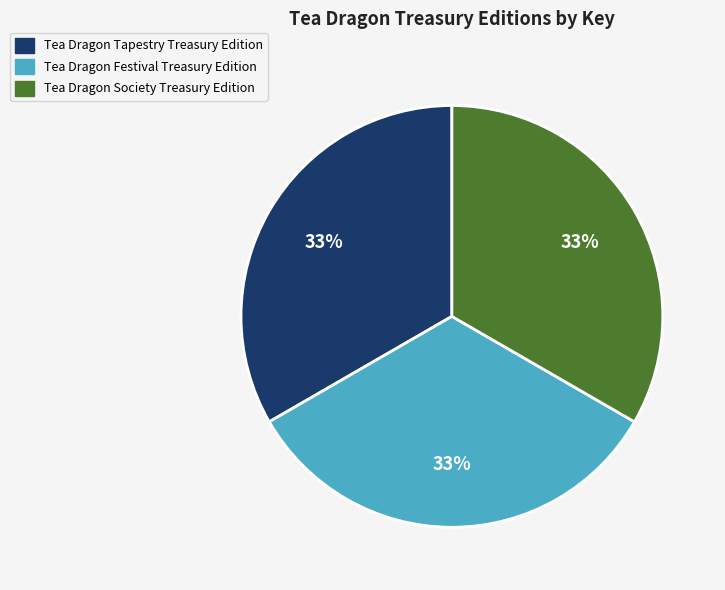

Combined, do Tea Dragon Tapestry Treasury Edition and Tea Dragon Festival Treasury Edition account for over 50%?

Yes